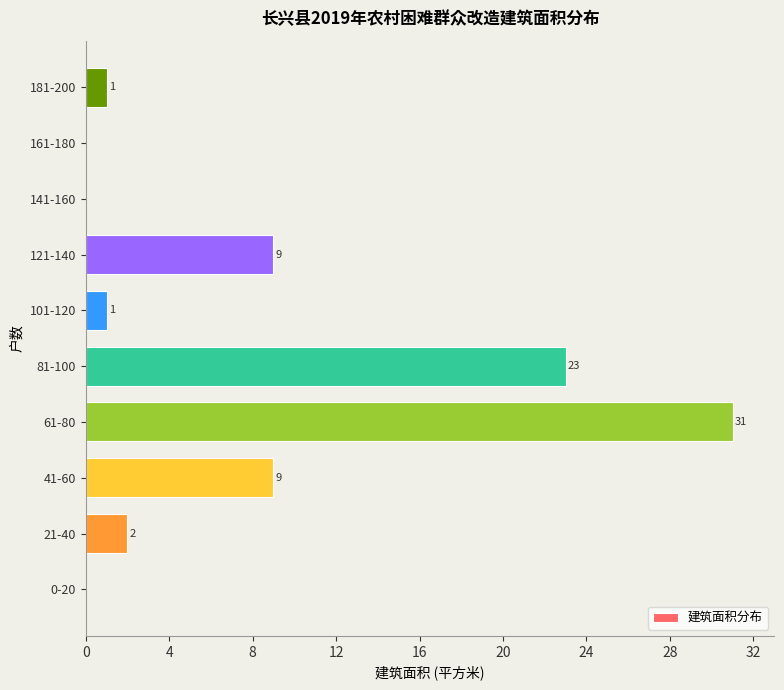

Reading bottom to top, extract all data points from this chart.

0-20=0	21-40=2	41-60=9	61-80=31	81-100=23	101-120=1	121-140=9	141-160=0	161-180=0	181-200=1